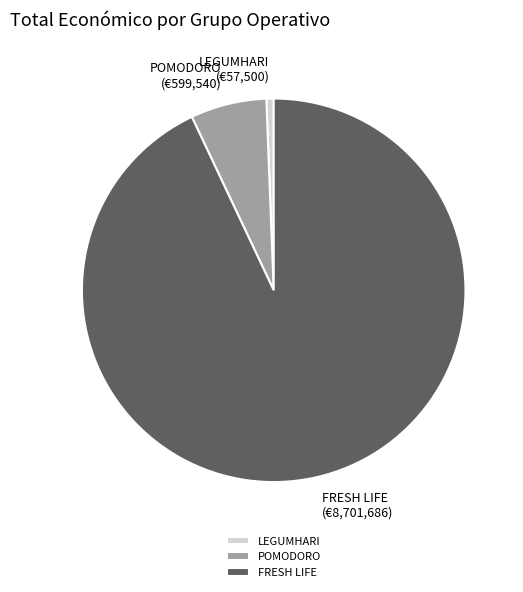

Is the sum of LEGUMHARI and POMODORO greater than half?

No